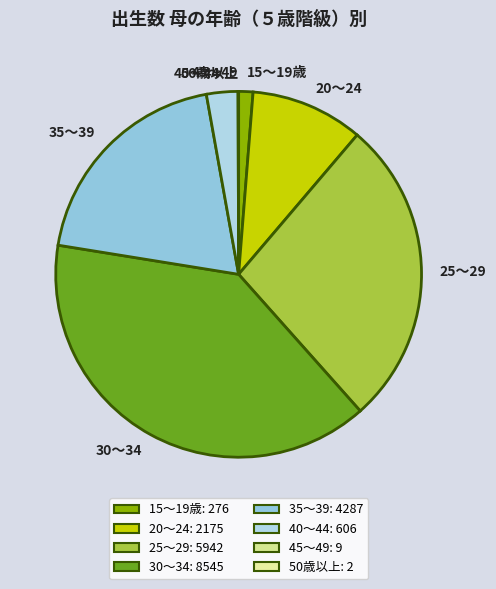

Which category has the biggest portion of the pie?

30～34